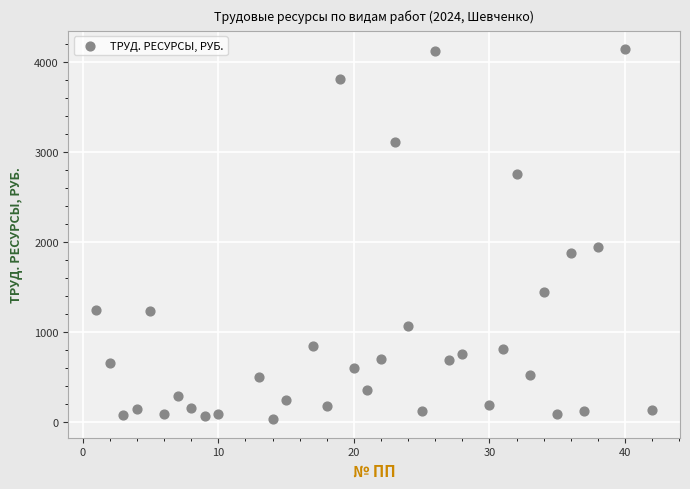

What Y value in the scatter plot is closest to 2087?

1946.2